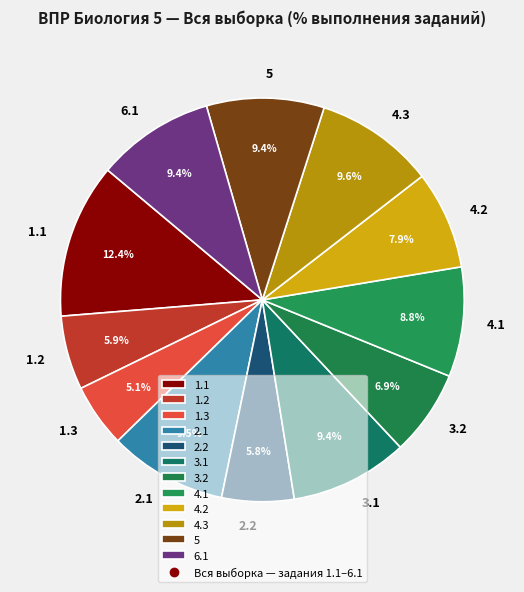

To the nearest percent, what is the combined percentage of 1.1 and 4.2?

20%